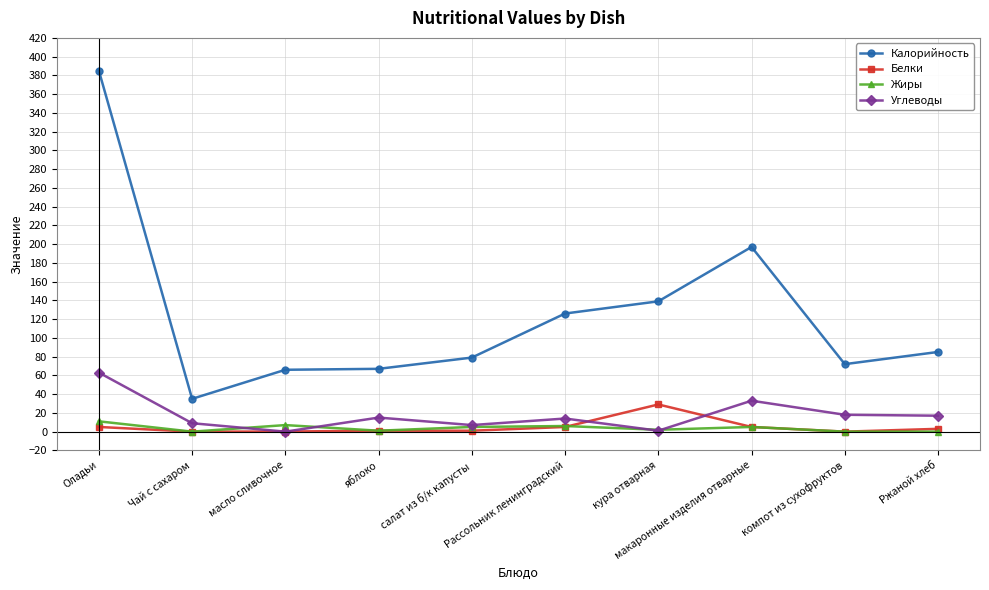

What is the label of the 4th point from the right?

кура отварная